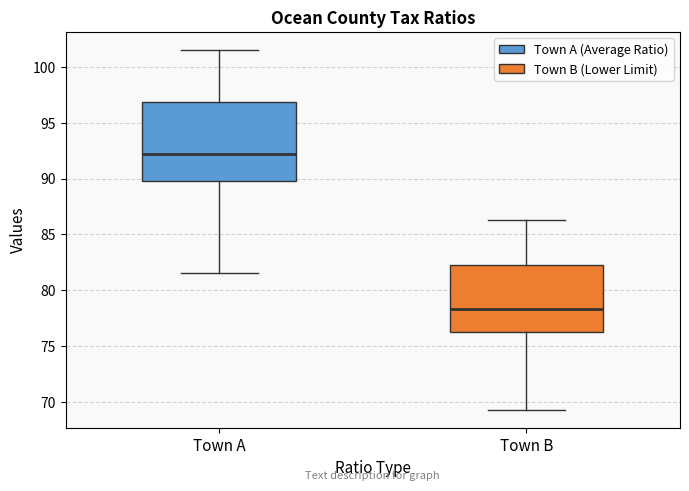

Which box is the tallest, from its lower edge to its upper edge?

Town A